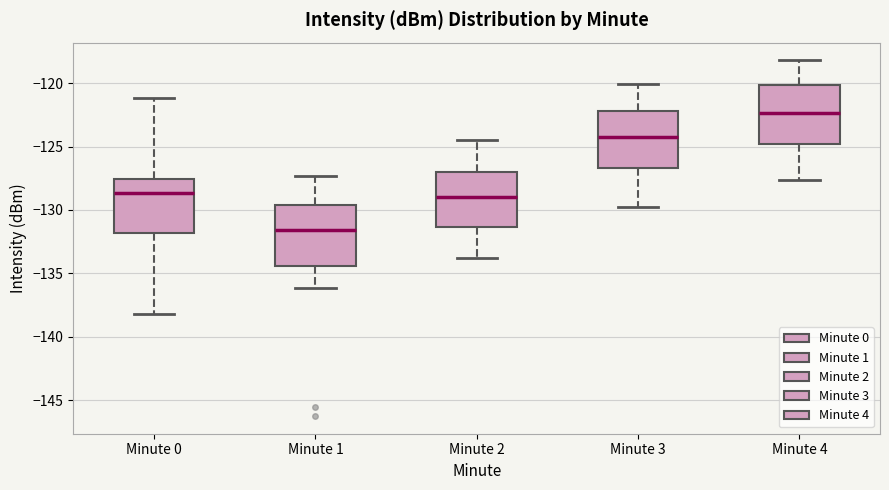

Reading left to right, transcribe this box plot: for each box, give where its median line is, the range the box spans, and where its two whiskers end, as read against the y-axis. The values are not printed on the chart, so give them approximately, as read against the axis.

Minute 0: median -128.5, box -132.0 to -127.5, whiskers -138.0 to -121.0
Minute 1: median -131.5, box -134.5 to -129.5, whiskers -136.0 to -127.5
Minute 2: median -129.0, box -131.5 to -127.0, whiskers -134.0 to -124.5
Minute 3: median -124.0, box -126.5 to -122.0, whiskers -130.0 to -120.0
Minute 4: median -122.5, box -125.0 to -120.0, whiskers -127.5 to -118.0